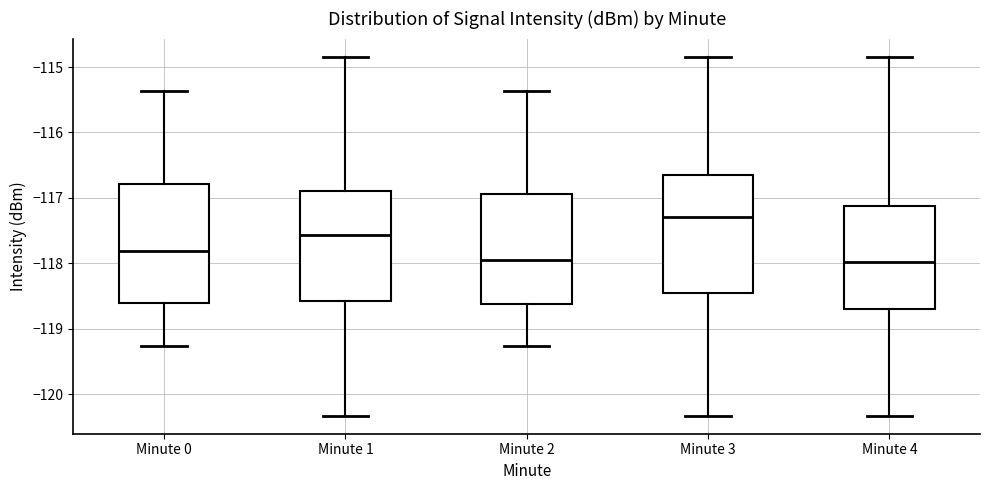

Reading left to right, transcribe this box plot: for each box, give where its median line is, the range the box spans, and where its two whiskers end, as read against the y-axis. The values are not printed on the chart, so give them approximately, as read against the axis.

Minute 0: median -117.8, box -118.6 to -116.8, whiskers -119.3 to -115.4
Minute 1: median -117.6, box -118.6 to -116.9, whiskers -120.3 to -114.8
Minute 2: median -118.0, box -118.6 to -116.9, whiskers -119.3 to -115.4
Minute 3: median -117.3, box -118.4 to -116.7, whiskers -120.3 to -114.8
Minute 4: median -118.0, box -118.7 to -117.1, whiskers -120.3 to -114.8